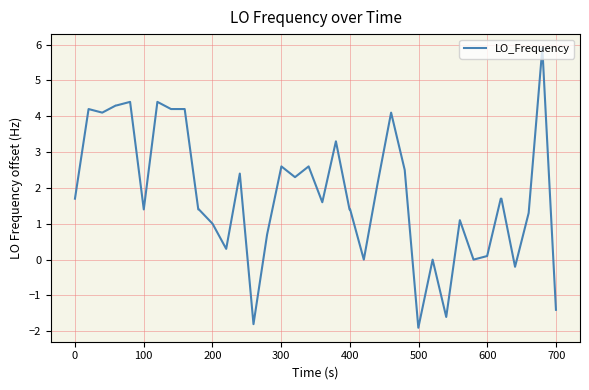

How many lines are shown in the chart?

1